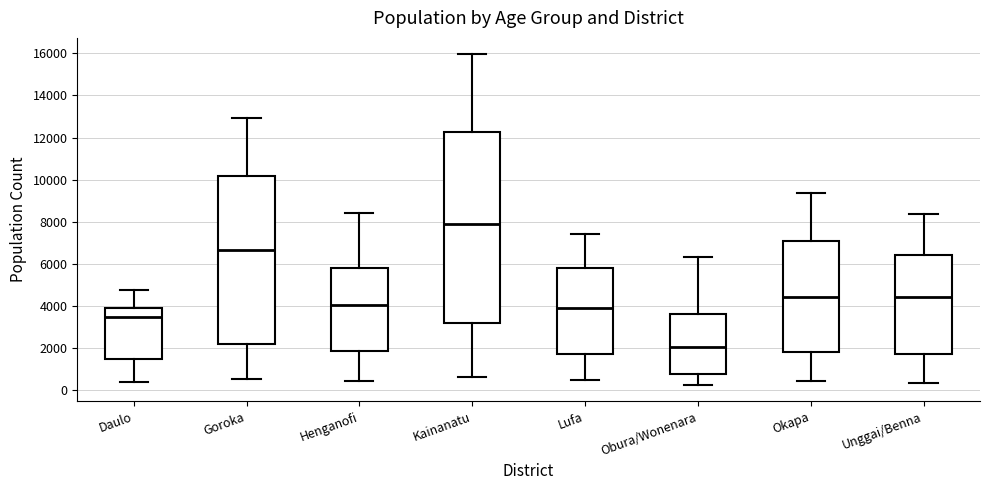

Which box has the highest median line?

Kainanatu